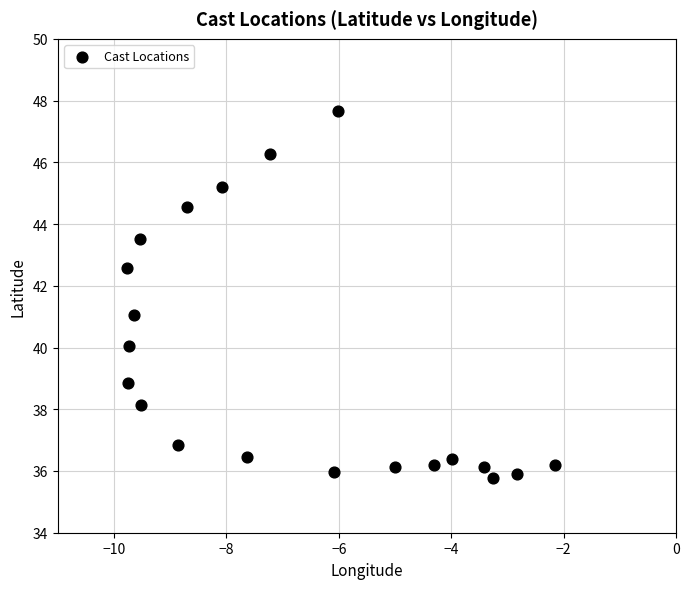

What is the range of Y values (max minus min)?

11.9